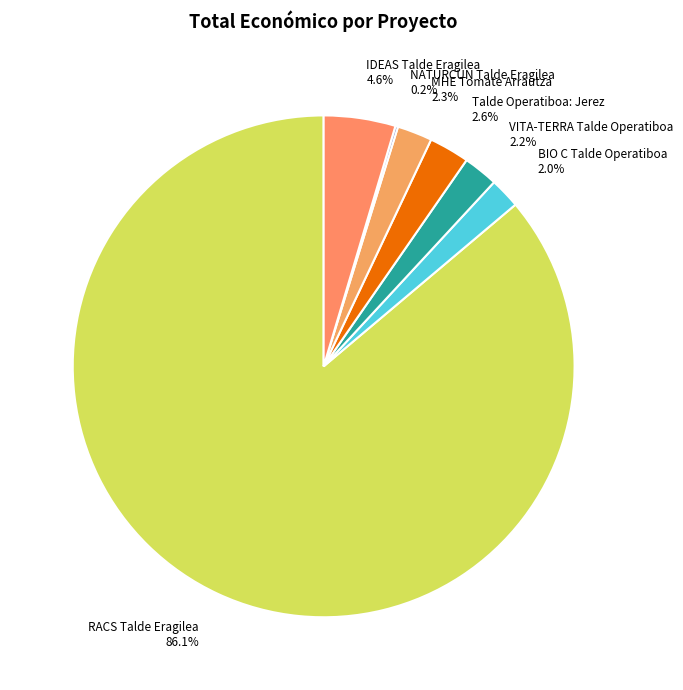

Is there a majority slice in this chart?

Yes